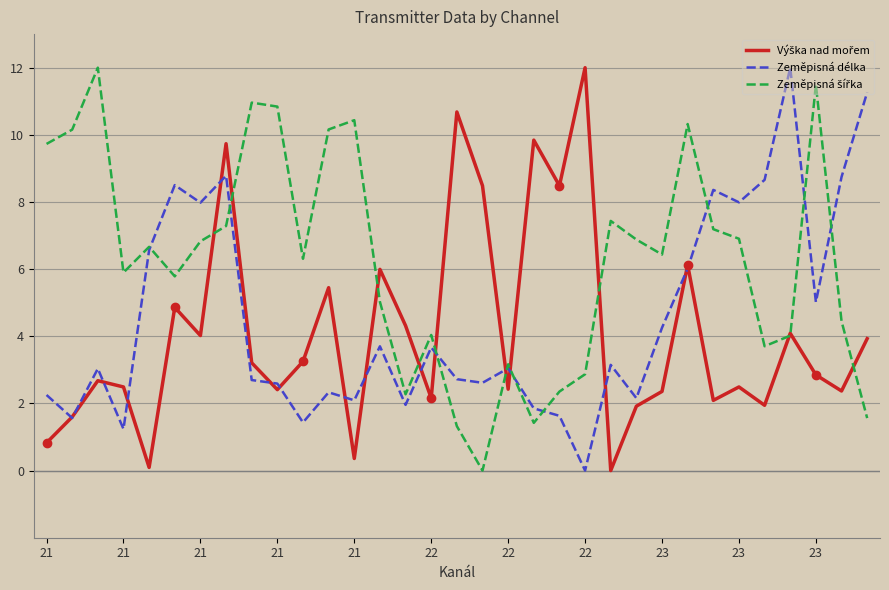

Count the number of data series in this chart.

3